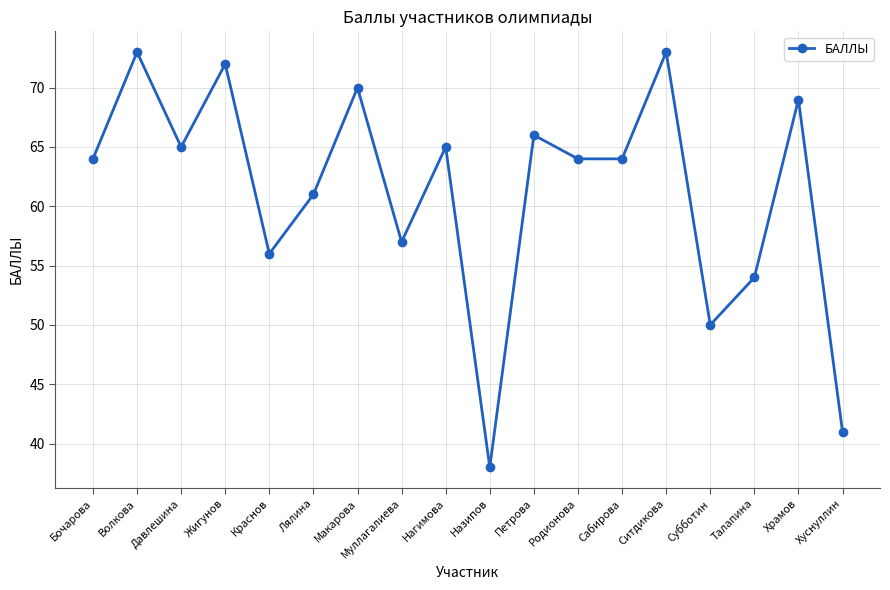

What is the approximate value at Жигунов, to the nearest 5?

70